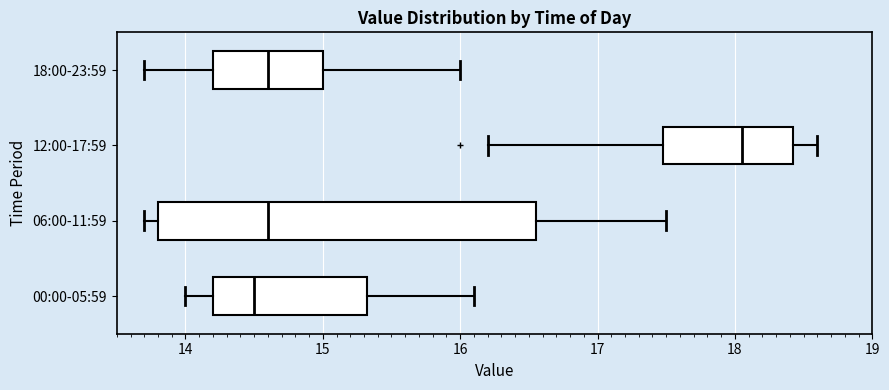

Reading bottom to top, read every box against the x-axis: the position of its median line, the range the box covers, and the ends of its whiskers. The values are not printed on the chart, so give them approximately, as read against the axis.

00:00-05:59: median 14.5, box 14.2 to 15.3, whiskers 14.0 to 16.1
06:00-11:59: median 14.6, box 13.8 to 16.6, whiskers 13.7 to 17.5
12:00-17:59: median 18.1, box 17.5 to 18.4, whiskers 16.2 to 18.6
18:00-23:59: median 14.6, box 14.2 to 15.0, whiskers 13.7 to 16.0